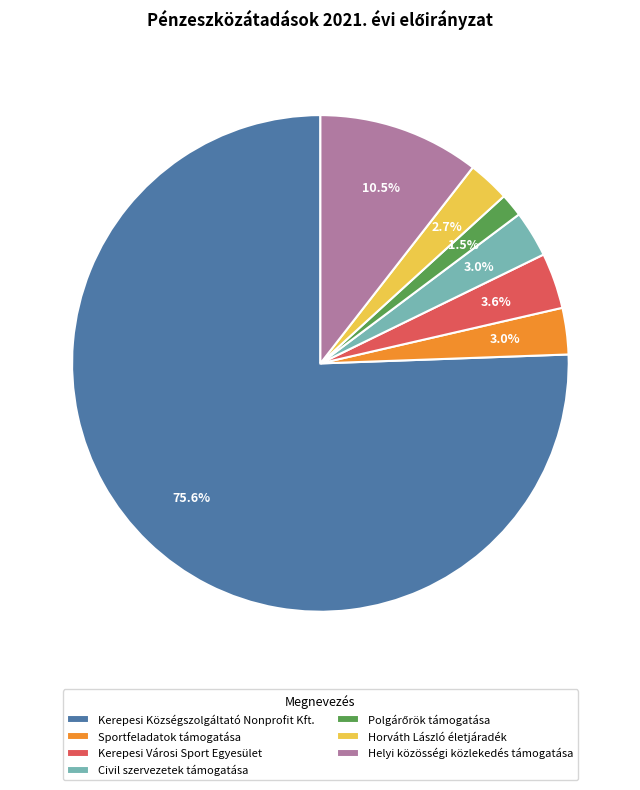

Which slice is the largest?

Kerepesi Községszolgáltató Nonprofit Kft.